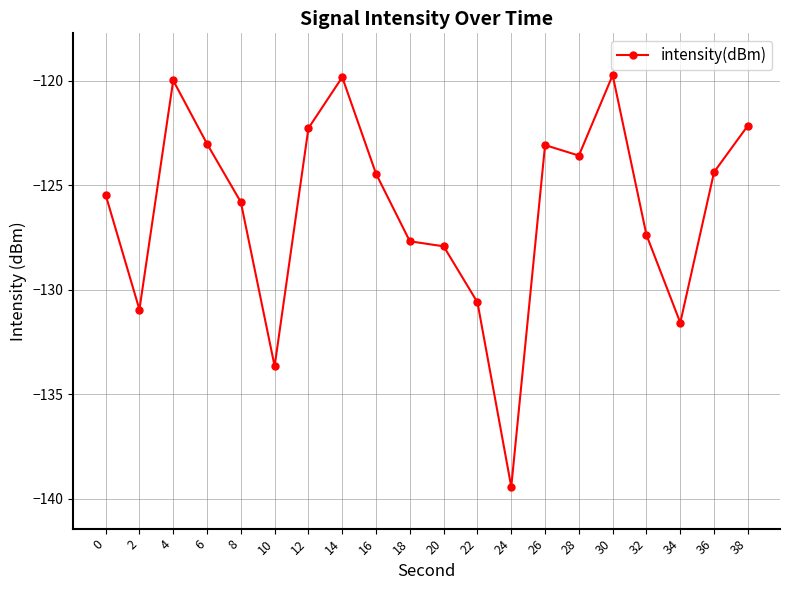

What is the change in value from 26 to 34?

-8.5